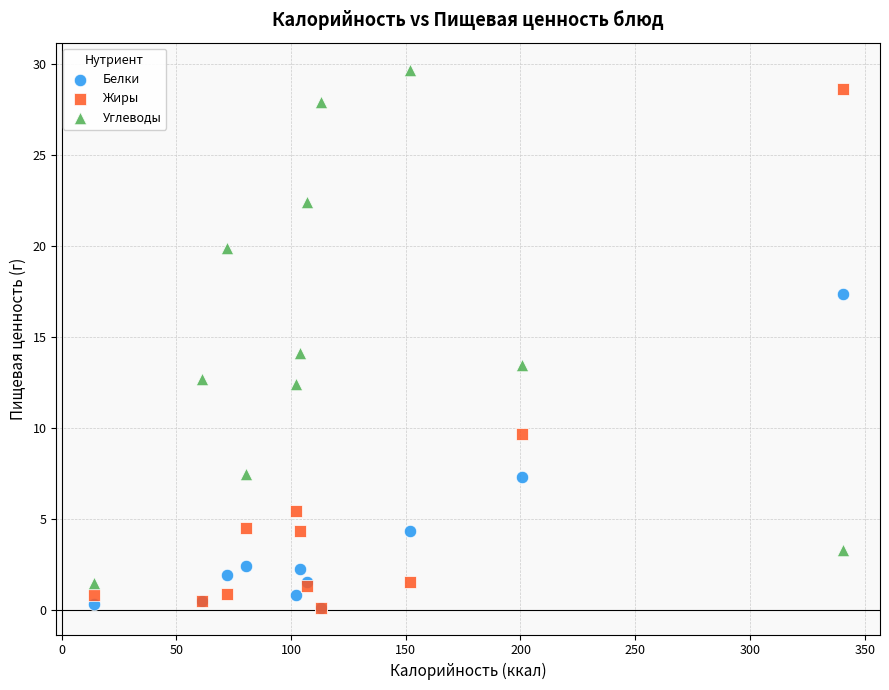

What are all the series names shown in the legend?

Белки, Жиры, Углеводы